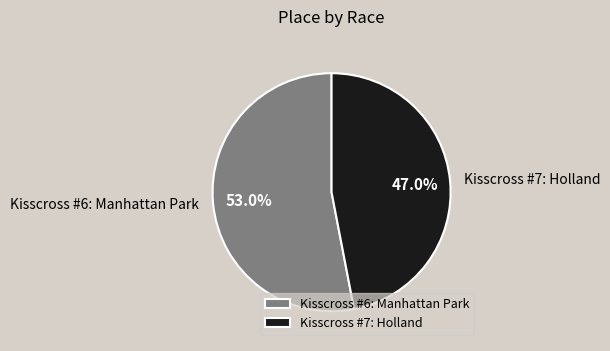

To the nearest percent, what is the average slice percentage?

50%